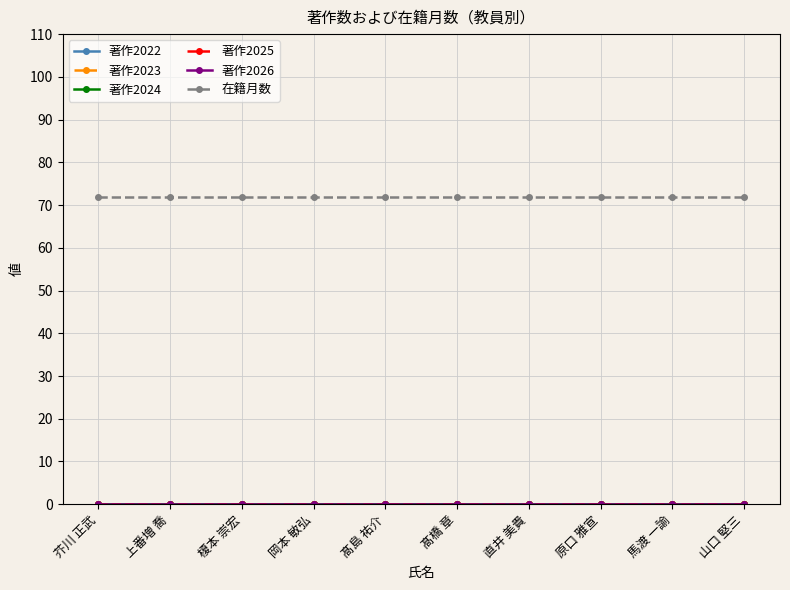

Does the chart have visible grid lines?

Yes